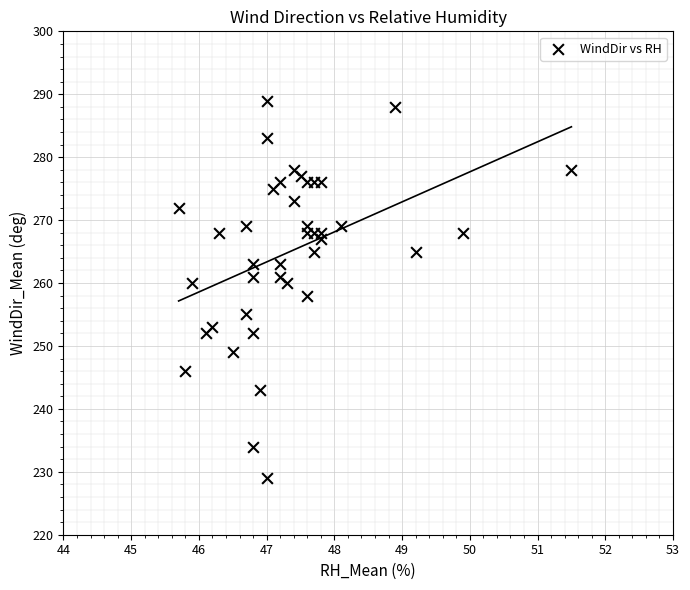

What is the range of Y values (max minus min)?

60